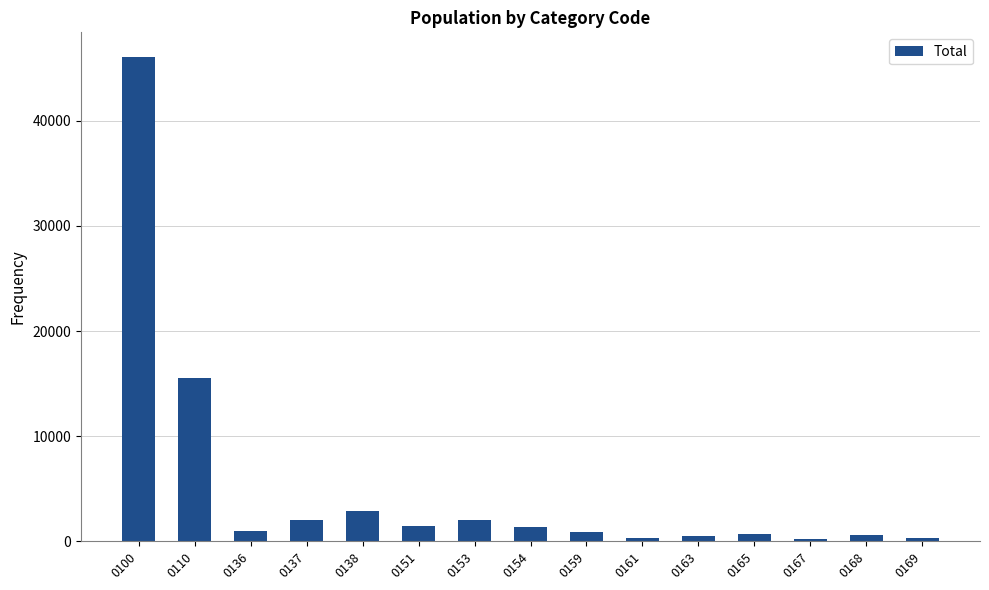

What is the value of the 8th bar from the left?

1332